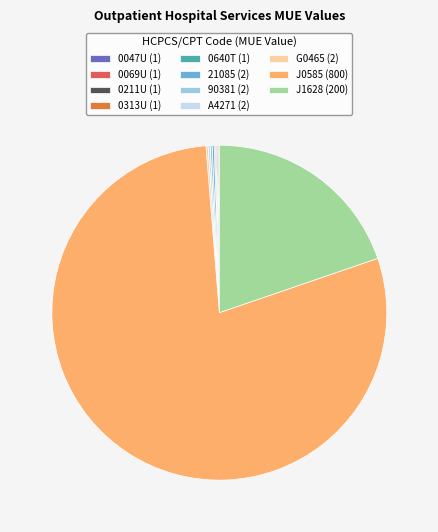

True or false: J1628 (200) accounts for 20% of the total.

True